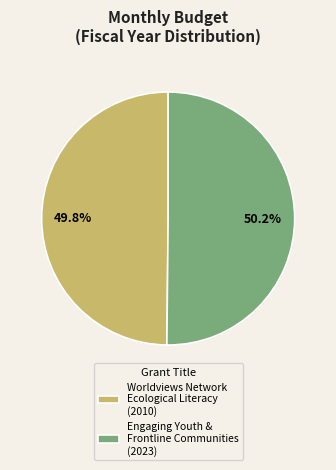

Combined, what portion of the pie is Engaging Youth & Frontline Communities (2023) and Worldviews Network Ecological Literacy (2010)?

100.0%